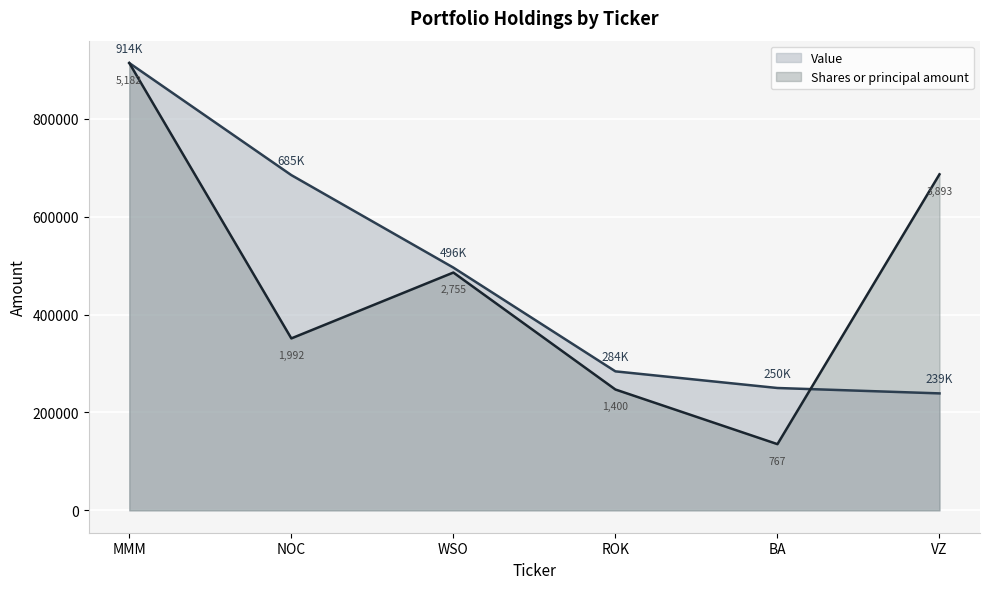

What position from the left is ROK?

4